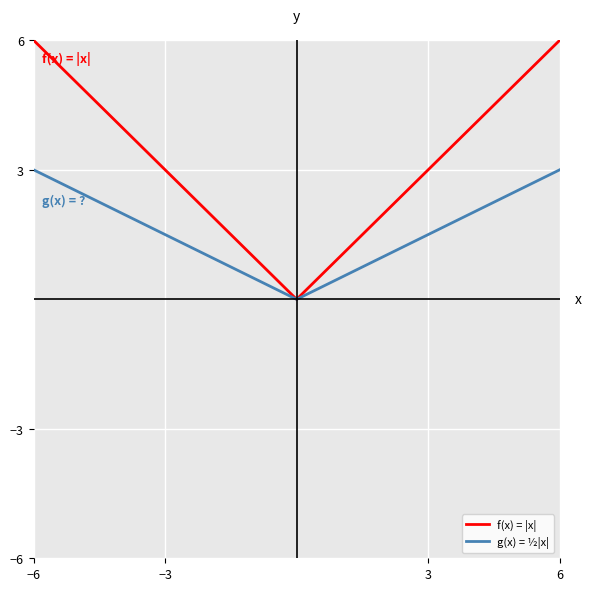

Which series has the largest total across all categories?

f(x) = |x|